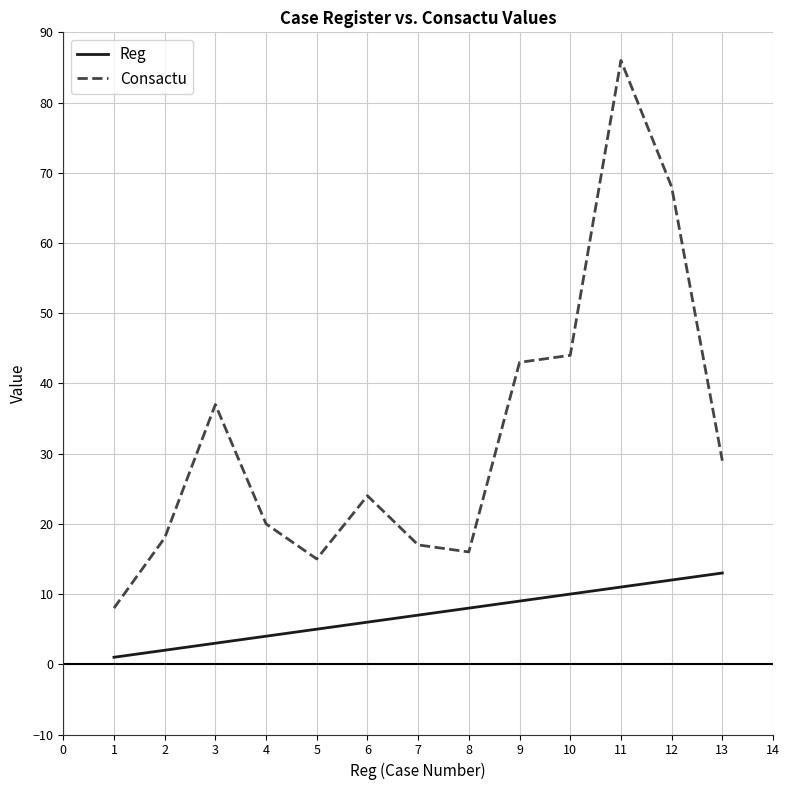

True or false: Reg has more than 1 interior local peaks.

False